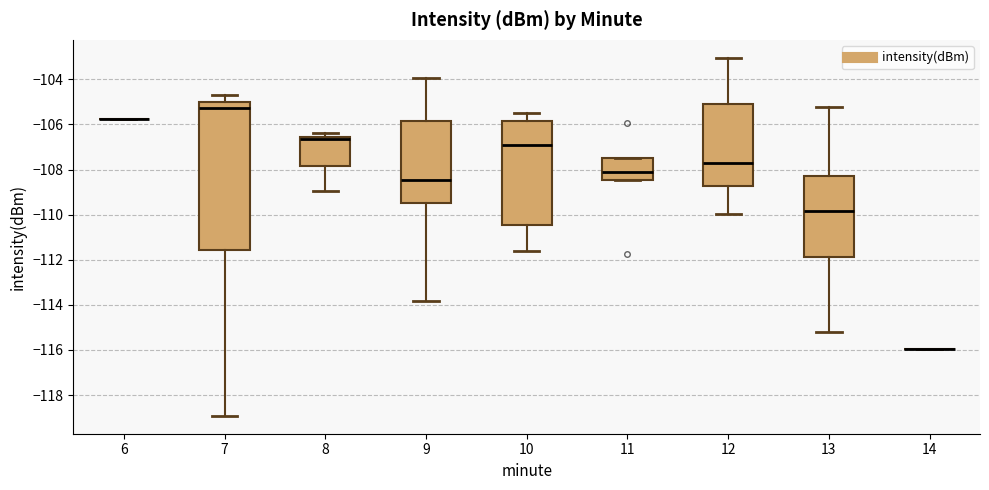

Reading left to right, read every box against the y-axis: the position of its median line, the range the box covers, and the ends of its whiskers. The values are not printed on the chart, so give them approximately, as read against the axis.

6: box collapsed to a line at -105.8, whiskers -105.8 to -105.8
7: median -105.2, box -111.6 to -105.0, whiskers -119.0 to -104.6
8: median -106.6 (just below the box's upper edge), box -107.8 to -106.6, whiskers -109.0 to -106.4
9: median -108.4, box -109.4 to -105.8, whiskers -113.8 to -104.0
10: median -107.0, box -110.4 to -105.8, whiskers -111.6 to -105.4
11: median -108.2, box -108.4 to -107.6, whiskers -108.4 to -107.6
12: median -107.6, box -108.8 to -105.0, whiskers -110.0 to -103.0
13: median -109.8, box -111.8 to -108.2, whiskers -115.2 to -105.2
14: box collapsed to a line at -116.0, whiskers -116.0 to -116.0